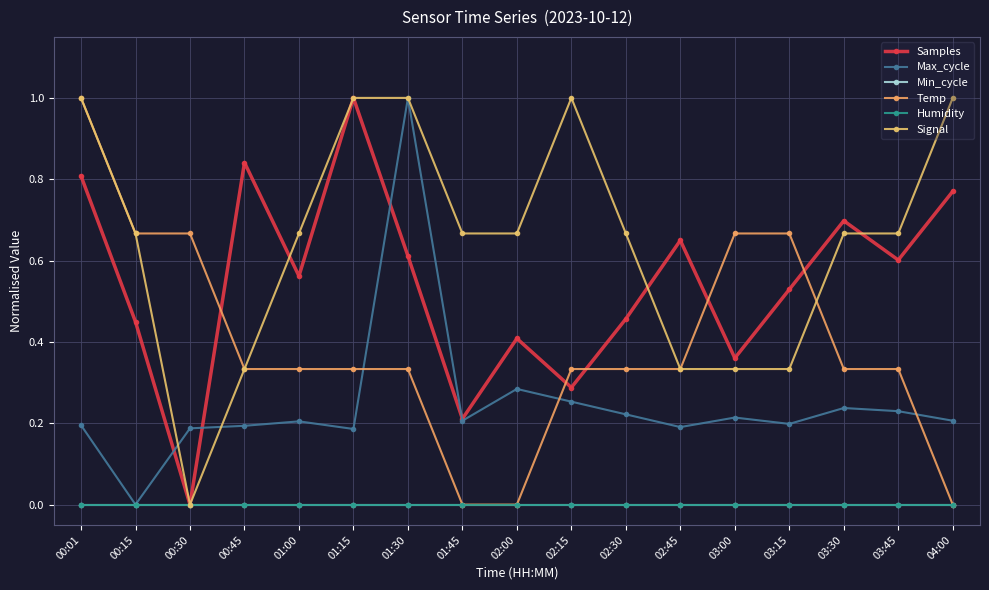

Is this an area chart (filled region under the line)?

No